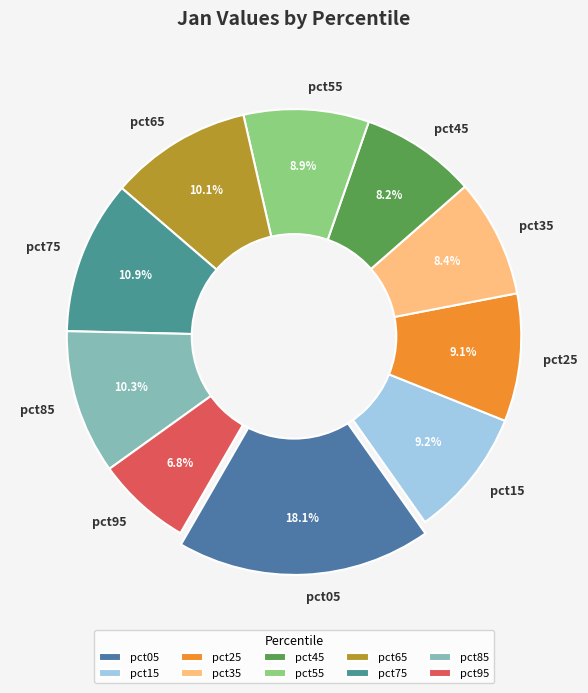

How many slices are in this pie chart?

10